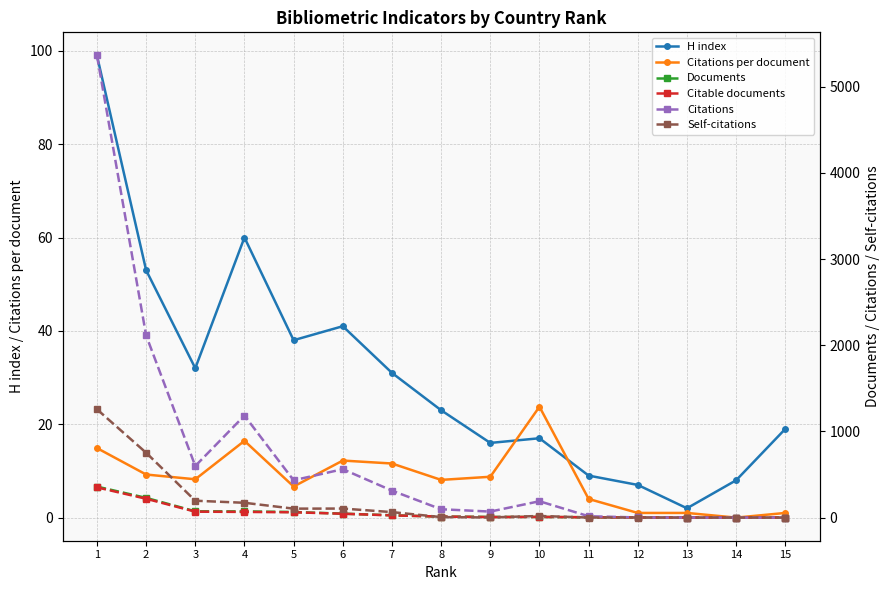

What are all the series names shown in the legend?

H index, Citations per document, Documents, Citable documents, Citations, Self-citations